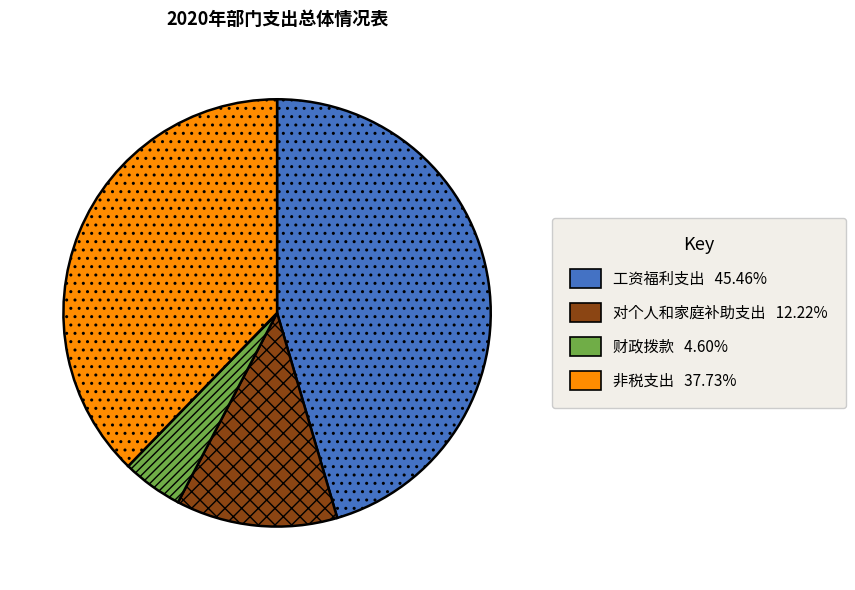

Count the number of slices in the pie.

4